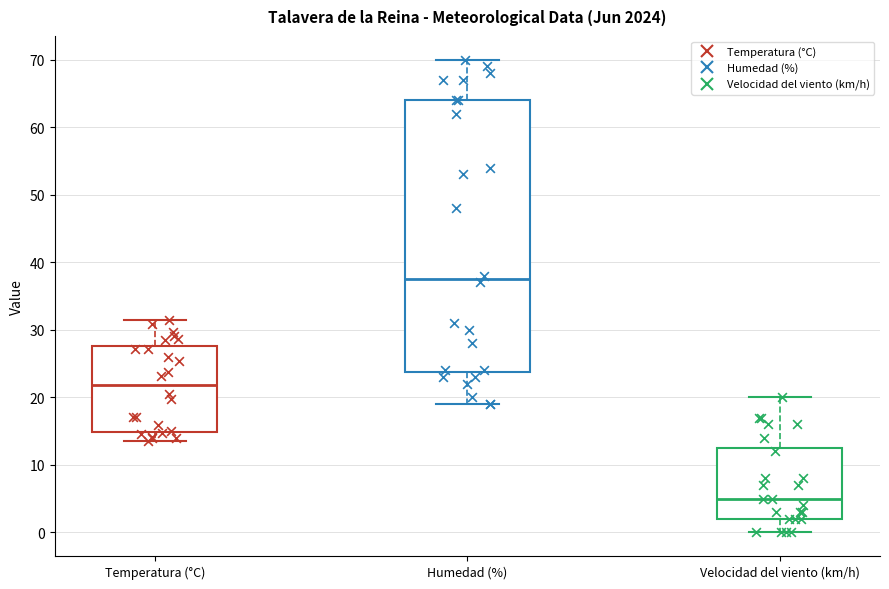

Where does the lower whisker of the box for Temperatura (°C) end on the y-axis? The values are not printed on the chart, so give them approximately, as read against the axis.

14